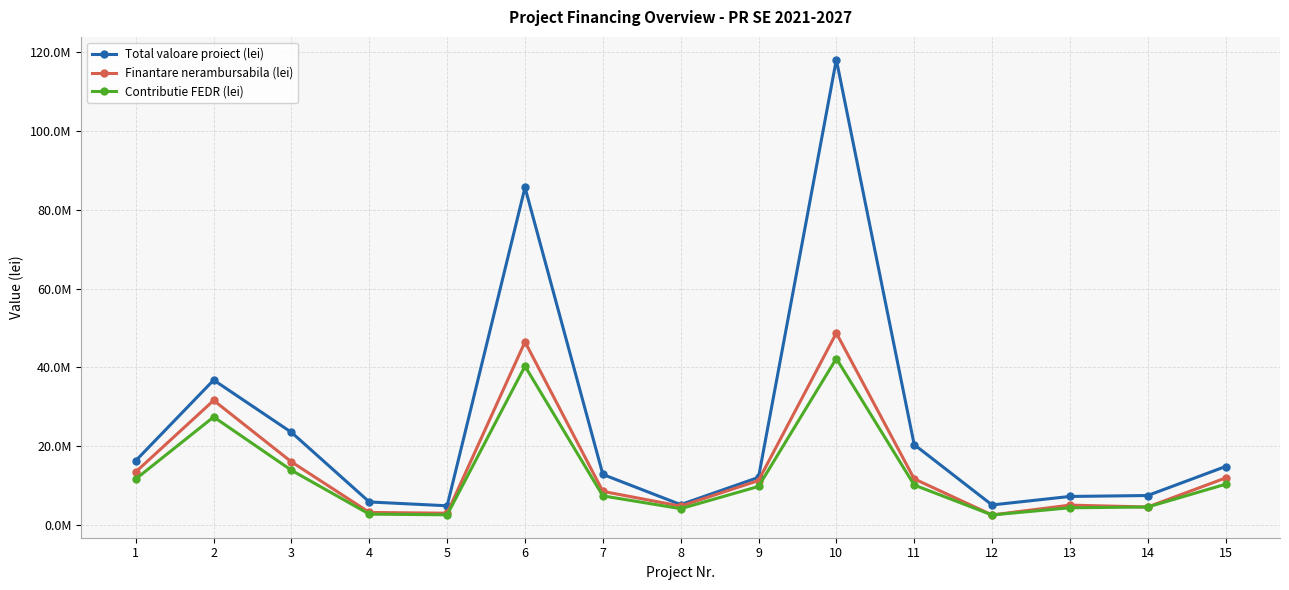

At which label does Contributie FEDR (lei) first exceed 9821993?

1